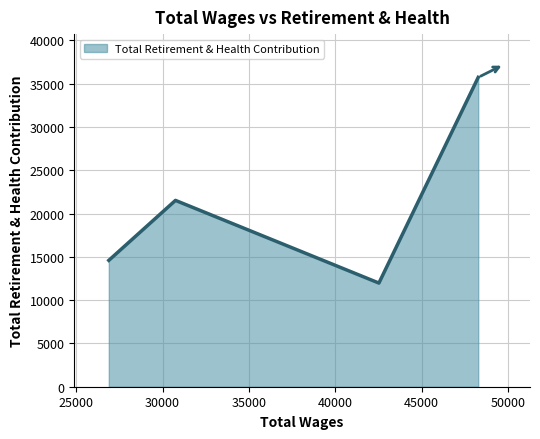

What is the sum of all values?

83839